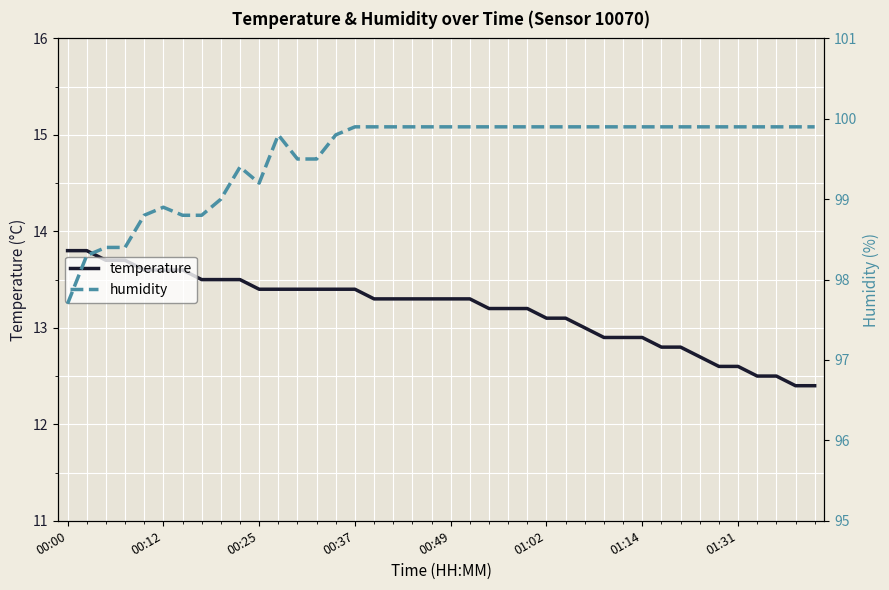

List the series in order of their overall mean, lowest first.

temperature, humidity